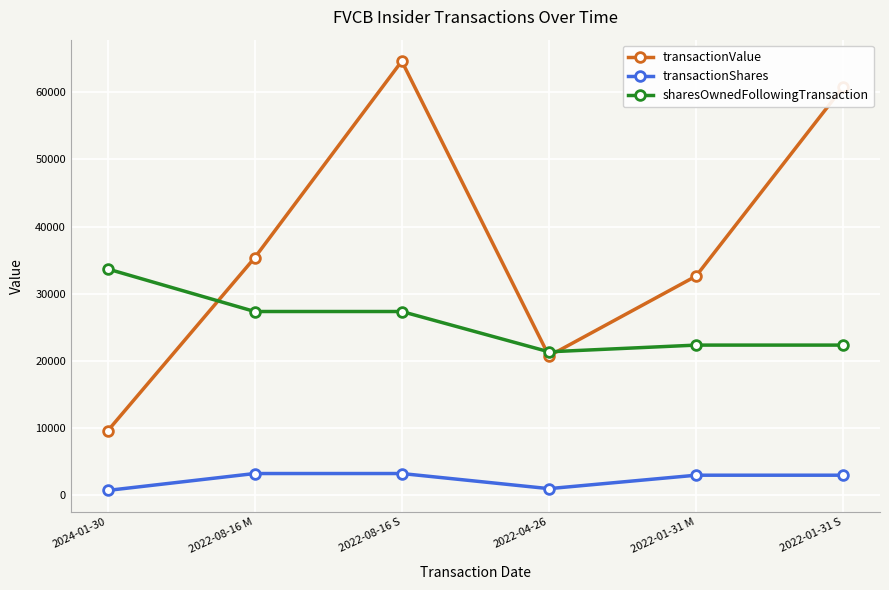

What is the sum of all sharesOwnedFollowingTransaction values?

154537